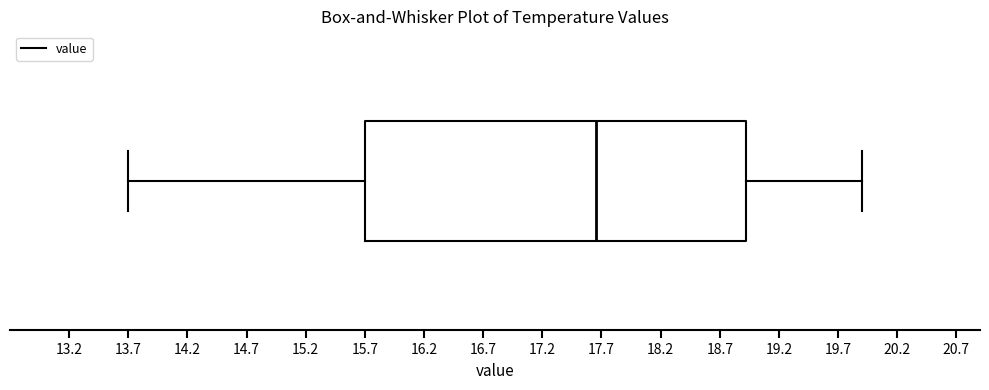

Read this box plot against the x-axis: the position of the median line, the range covered by the box, and the ends of both whiskers. The values are not printed on the chart, so give them approximately, as read against the axis.

median 17.65, box 15.70 to 18.95, whiskers 13.70 to 19.90